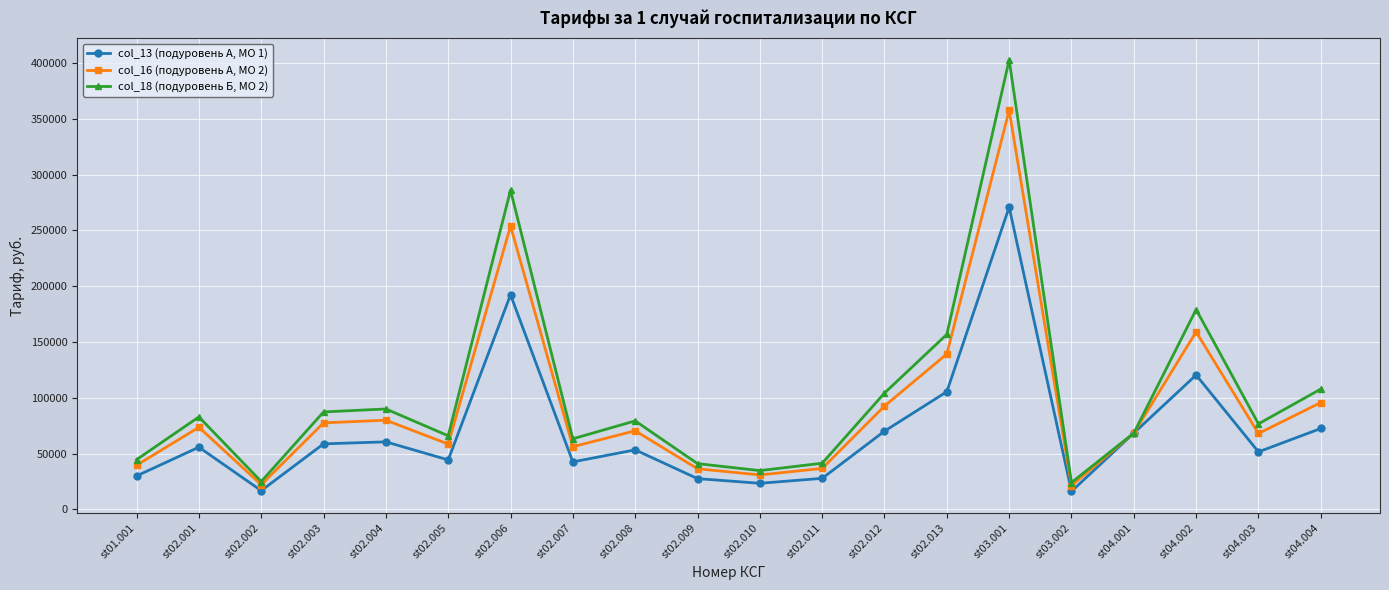

What value does the col_13 (подуровень А, МО 1) series have at st02.012?

70120.8